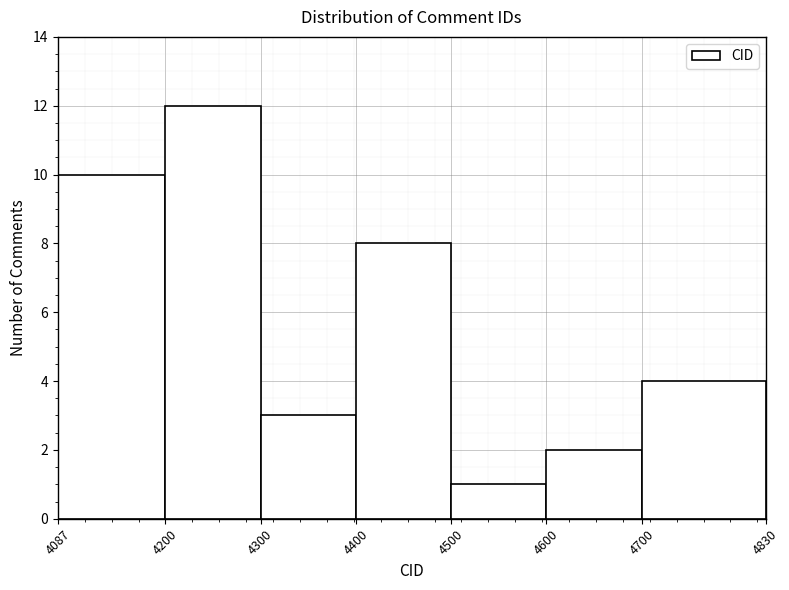

Reading left to right, list every bar in this chart as the range it spans on the x-axis followed by its height. The values are not printed on the chart, so give them approximately, as read against the axis.

4087 to 4200: 10
4200 to 4300: 12
4300 to 4400: 3
4400 to 4500: 8
4500 to 4600: 1
4600 to 4700: 2
4700 to 4830: 4